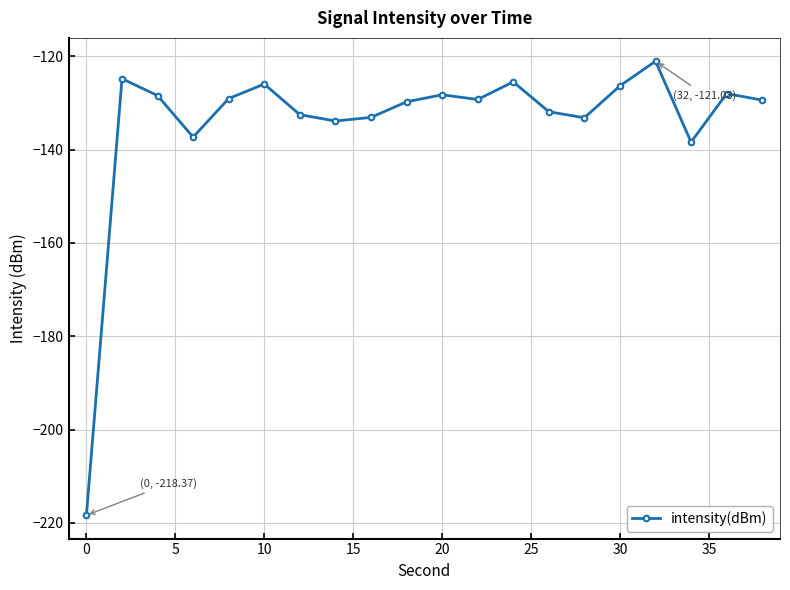

How many interior local valleys (lower than both neighbors) does the data have?

5